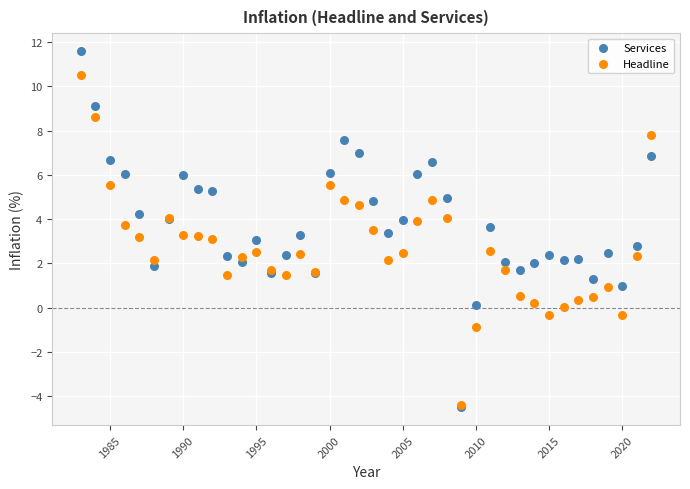

What are all the series names shown in the legend?

Services, Headline